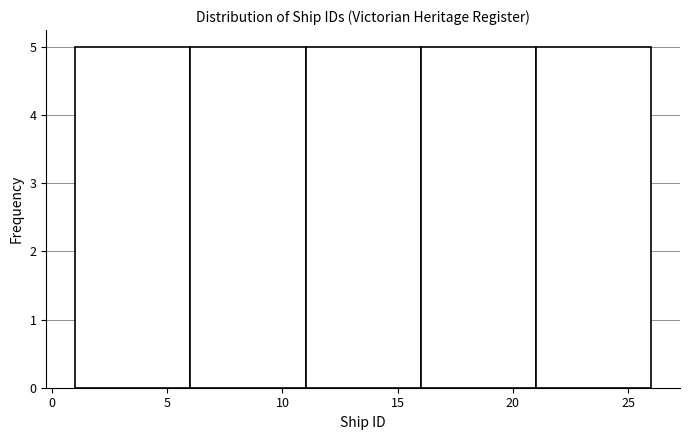

Reading left to right, list every bar in this chart as the range it spans on the x-axis followed by its height. The values are not printed on the chart, so give them approximately, as read against the axis.

1 to 6: 5
6 to 11: 5
11 to 16: 5
16 to 21: 5
21 to 26: 5